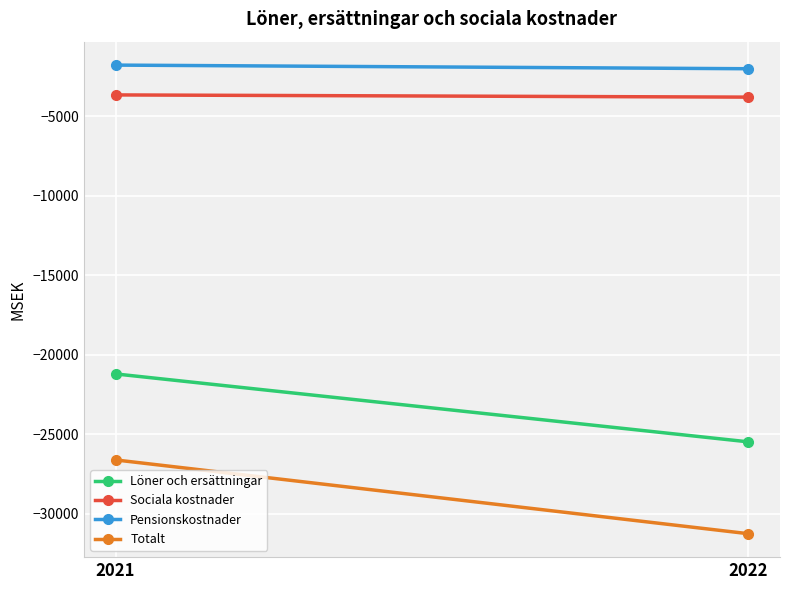

Is the value of Totalt at 2022 greater than the value of Löner och ersättningar at 2021?

No